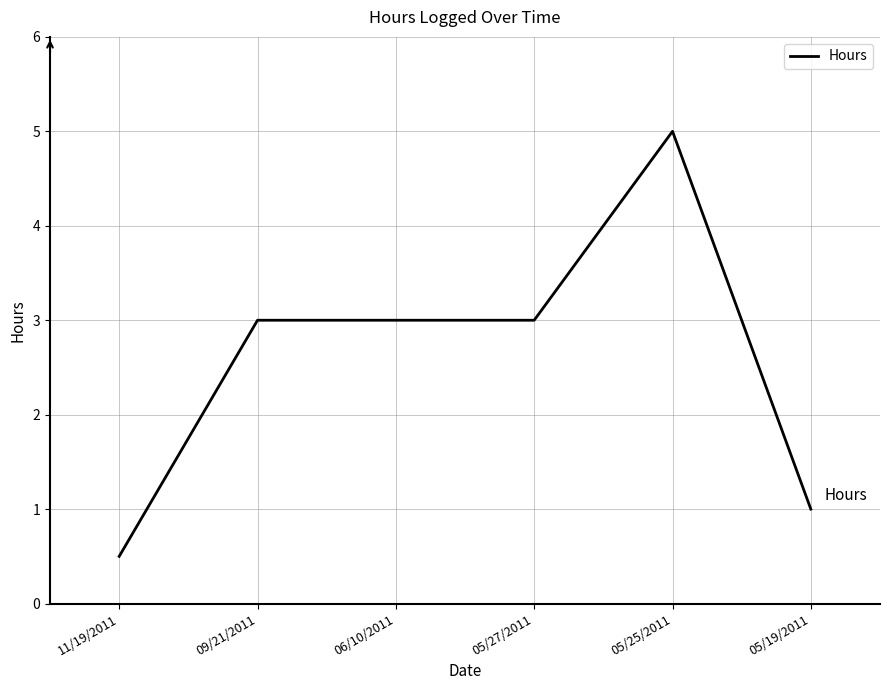

True or false: the data shows 5.3 at 09/21/2011.

False